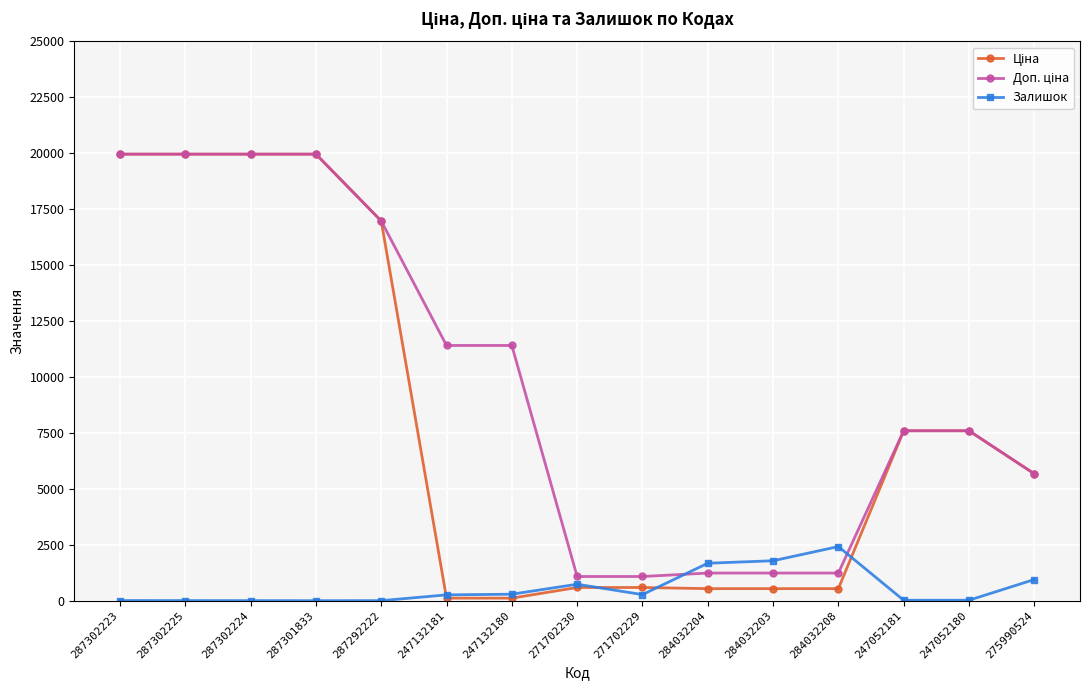

What is the greatest value displayed?

19964.2